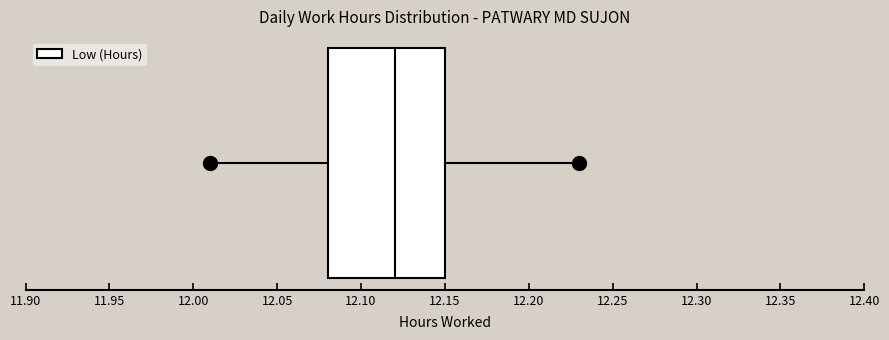

Where is the left edge of the box on the x-axis? The values are not printed on the chart, so give them approximately, as read against the axis.

12.08